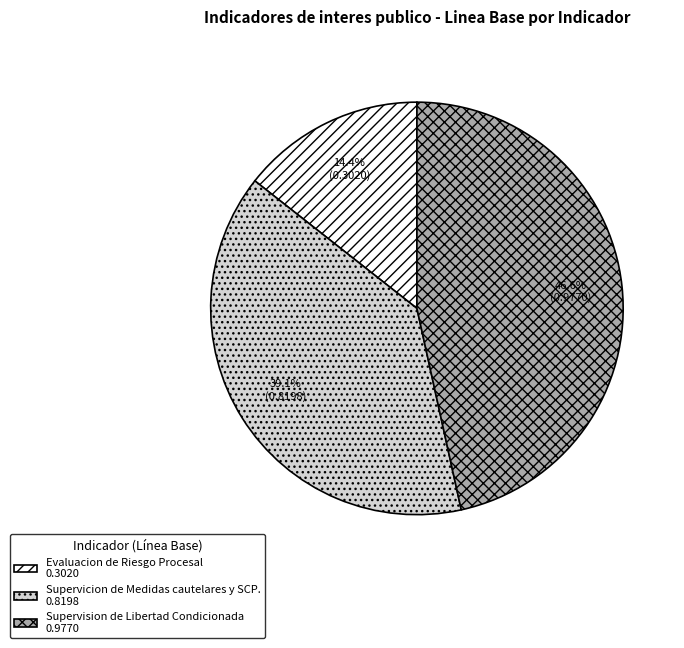

Between Supervicion de Medidas cautelares y SCP. and Supervision de Libertad Condicionada, which is larger?

Supervision de Libertad Condicionada